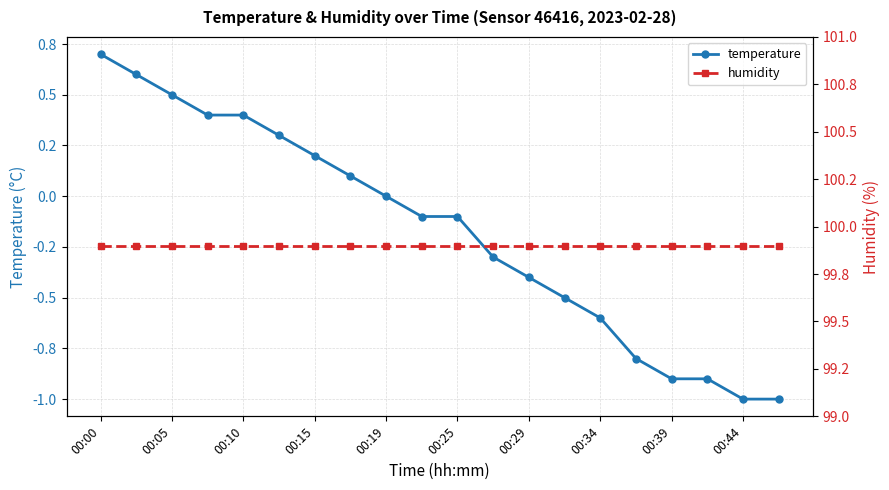

What is the maximum value for humidity?

99.9